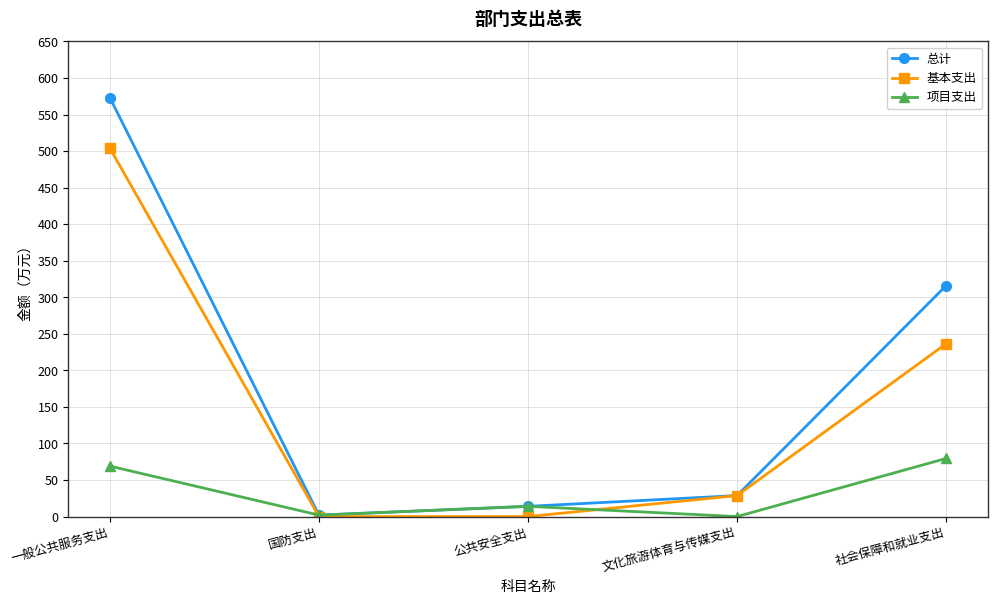

At which category is the sum across all series the highest?

一般公共服务支出